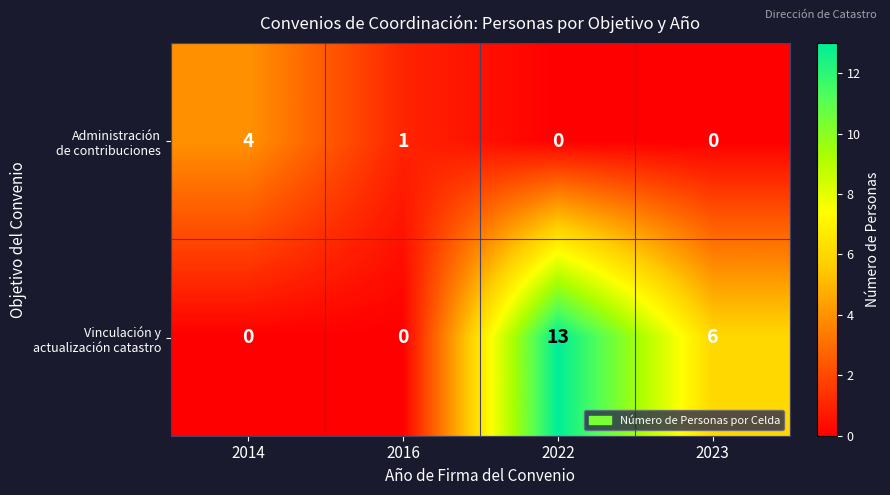

What is the difference between the highest and lowest values at 2023?

6